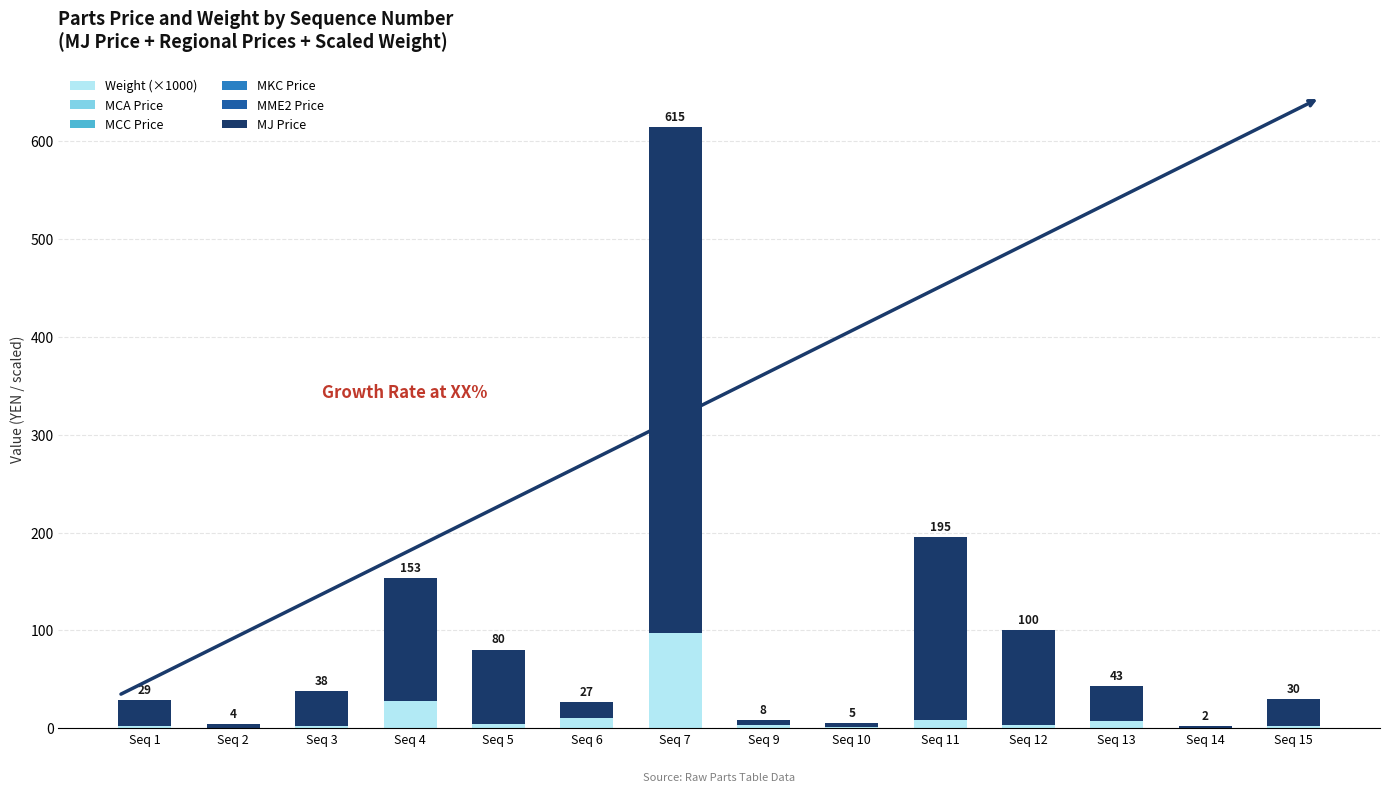

The value of Weight (×1000) at Seq 4 is 28.1. True or false?

True